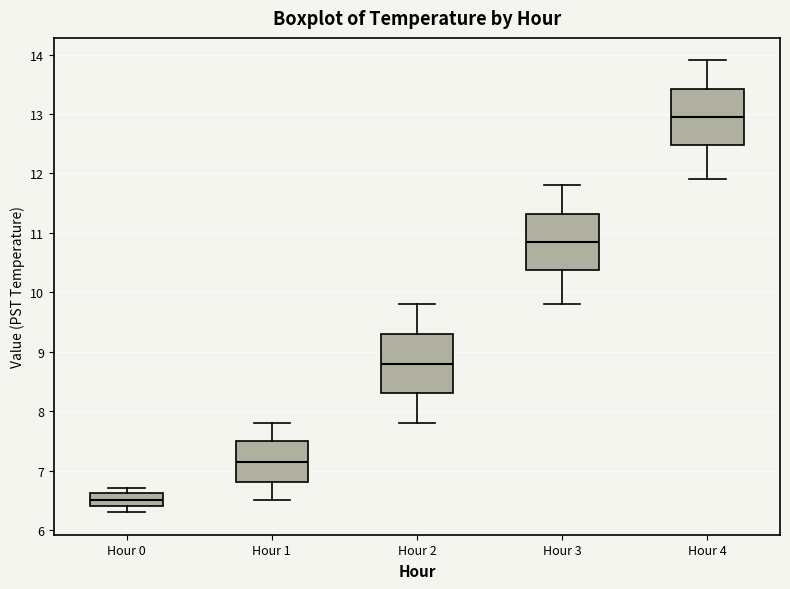

Reading left to right, transcribe this box plot: for each box, give where its median line is, the range the box spans, and where its two whiskers end, as read against the y-axis. The values are not printed on the chart, so give them approximately, as read against the axis.

Hour 0: median 6.5, box 6.4 to 6.6, whiskers 6.3 to 6.7
Hour 1: median 7.2, box 6.8 to 7.5, whiskers 6.5 to 7.8
Hour 2: median 8.8, box 8.3 to 9.3, whiskers 7.8 to 9.8
Hour 3: median 10.9, box 10.4 to 11.3, whiskers 9.8 to 11.8
Hour 4: median 13.0, box 12.5 to 13.4, whiskers 11.9 to 13.9